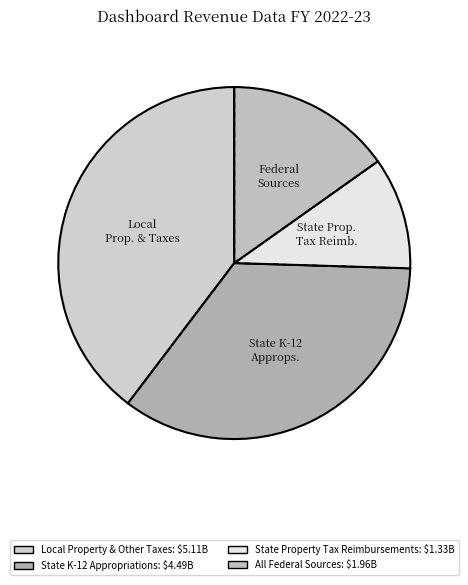

To the nearest percent, what is the difference between the largest and smallest slice percentages?

29%